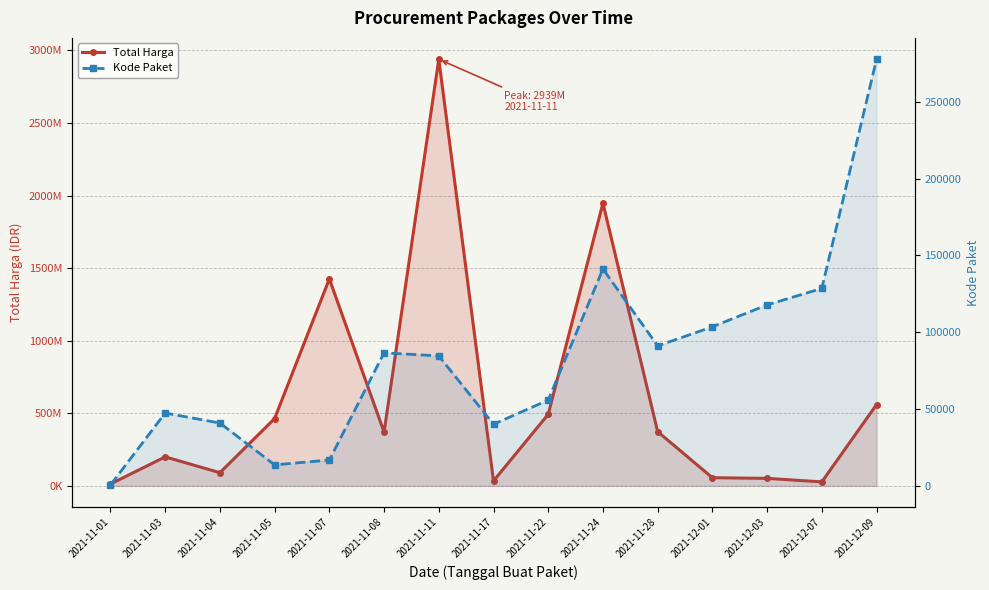

Reading right to left, list all the values displayed in this chart.

Total Harga: 559971000	27412000	51601000	56152800	373404000	1947326200	493000000	34292000	2939203240	370565100	1425867900	464002100	90671075	199712270	12787500
Kode Paket: 277693	128516	117783	103541	91101	141173	55826	40112	84587	86597	16823	13652	40885	47406	570